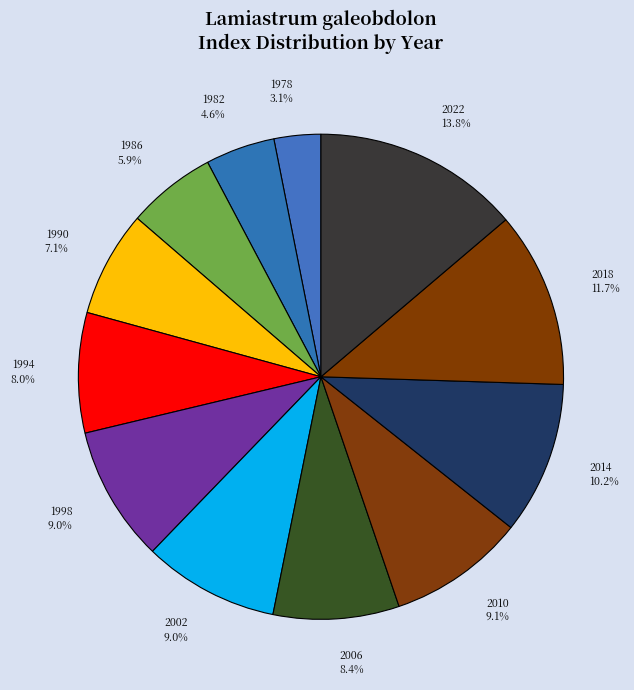

Which category has the smallest portion of the pie?

1978